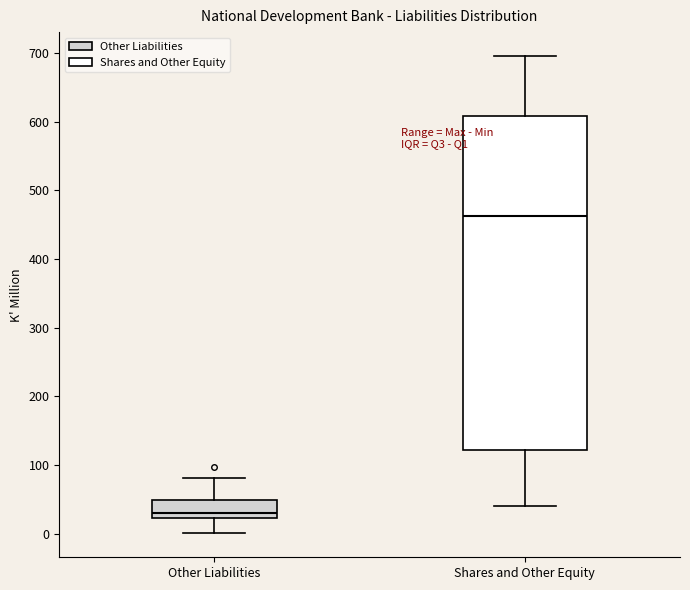

Which box is the tallest, from its lower edge to its upper edge?

Shares and Other Equity